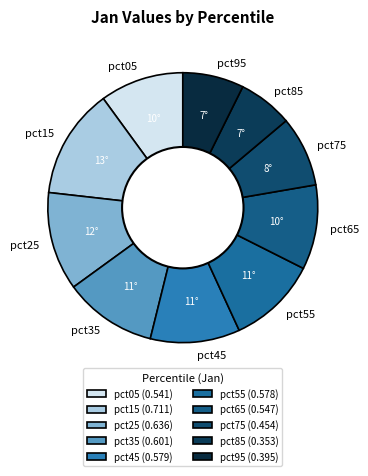

Which category has the smallest portion of the pie?

pct85